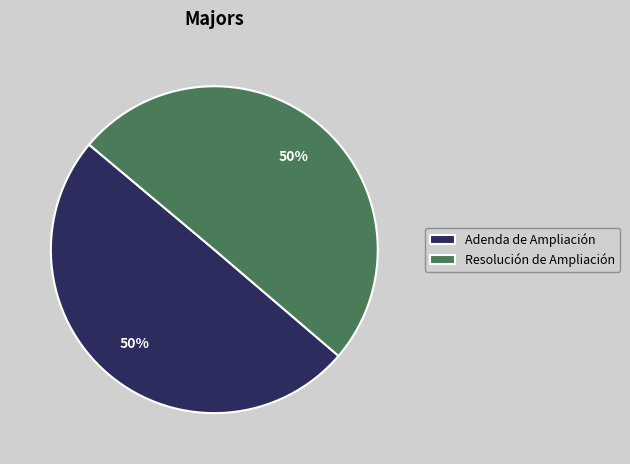

What is the ratio of the value at Adenda de Ampliación to the value at Resolución de Ampliación?

1.0